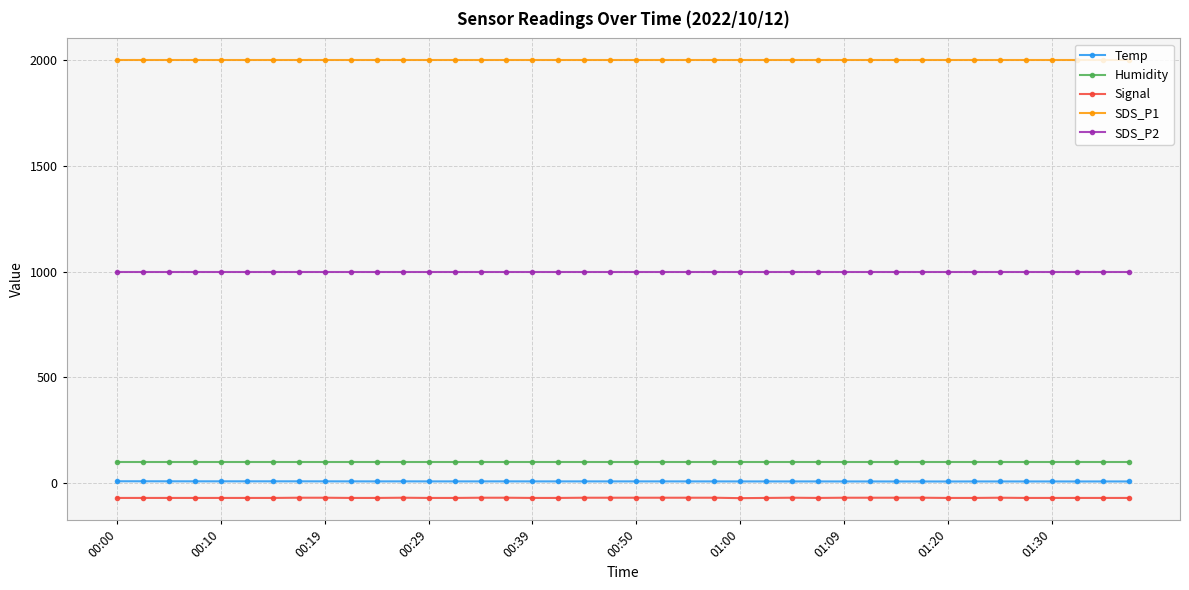

True or false: SDS_P1 and Temp intersect in this chart.

False